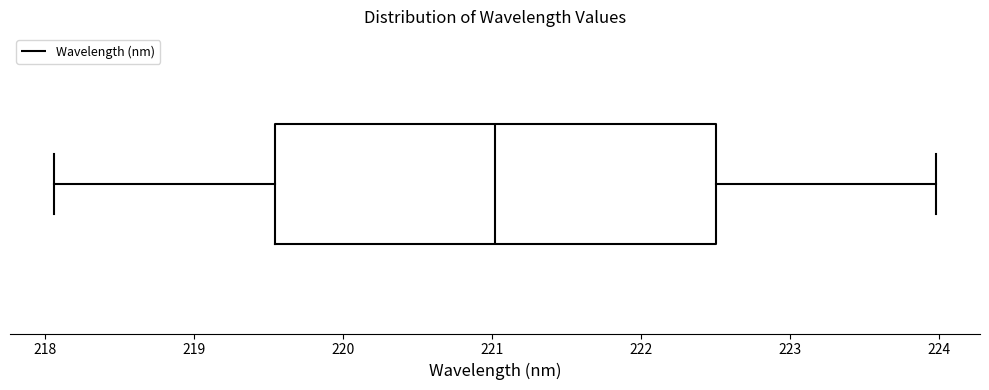

Read this box plot against the x-axis: the position of the median line, the range covered by the box, and the ends of both whiskers. The values are not printed on the chart, so give them approximately, as read against the axis.

median 221.0, box 219.5 to 222.5, whiskers 218.1 to 224.0